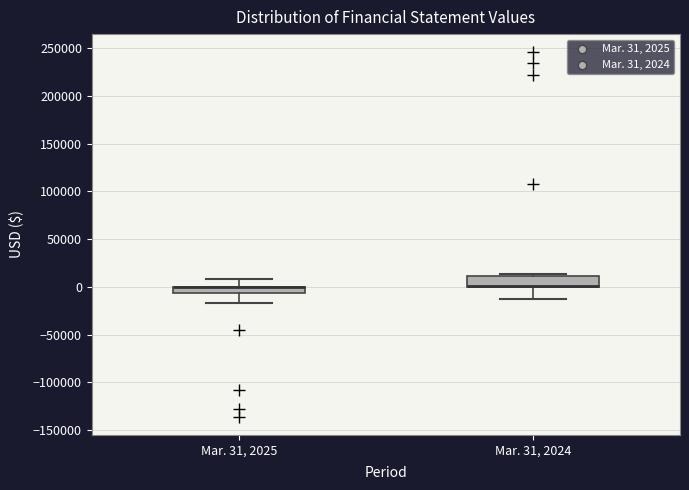

Where is the upper edge of the box for Mar. 31, 2024 on the y-axis? The values are not printed on the chart, so give them approximately, as read against the axis.

10000